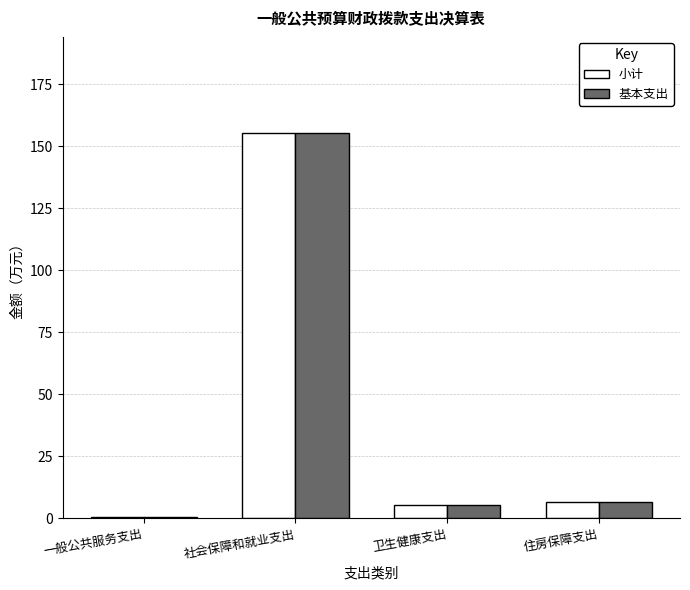

Reading right to left, transcribe all the data shown in this chart.

小计: 住房保障支出=6.6	卫生健康支出=5.3	社会保障和就业支出=155.3	一般公共服务支出=0.4
基本支出: 住房保障支出=6.6	卫生健康支出=5.3	社会保障和就业支出=155.3	一般公共服务支出=0.4